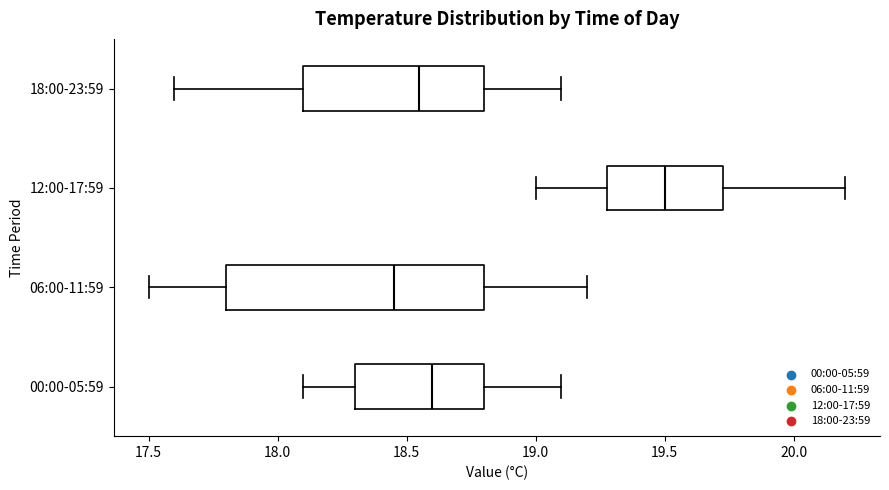

Reading bottom to top, read every box against the x-axis: the position of its median line, the range the box covers, and the ends of its whiskers. The values are not printed on the chart, so give them approximately, as read against the axis.

00:00-05:59: median 18.60, box 18.30 to 18.80, whiskers 18.10 to 19.10
06:00-11:59: median 18.45, box 17.80 to 18.80, whiskers 17.50 to 19.20
12:00-17:59: median 19.50, box 19.30 to 19.75, whiskers 19.00 to 20.20
18:00-23:59: median 18.55, box 18.10 to 18.80, whiskers 17.60 to 19.10